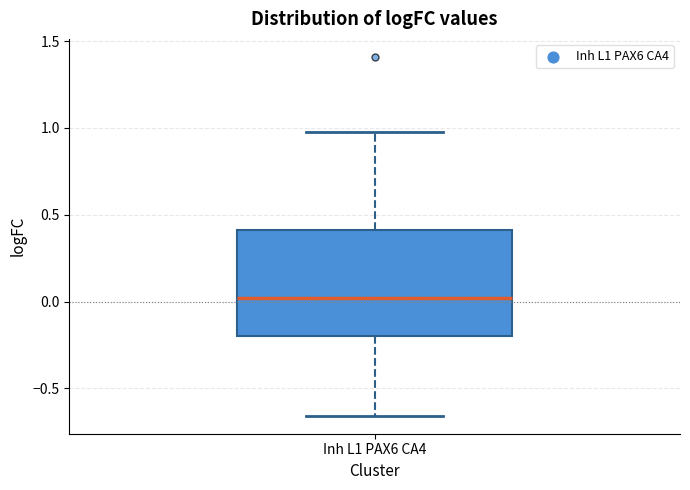

Where does the lower whisker of the box for Inh L1 PAX6 CA4 end on the y-axis? The values are not printed on the chart, so give them approximately, as read against the axis.

-0.65